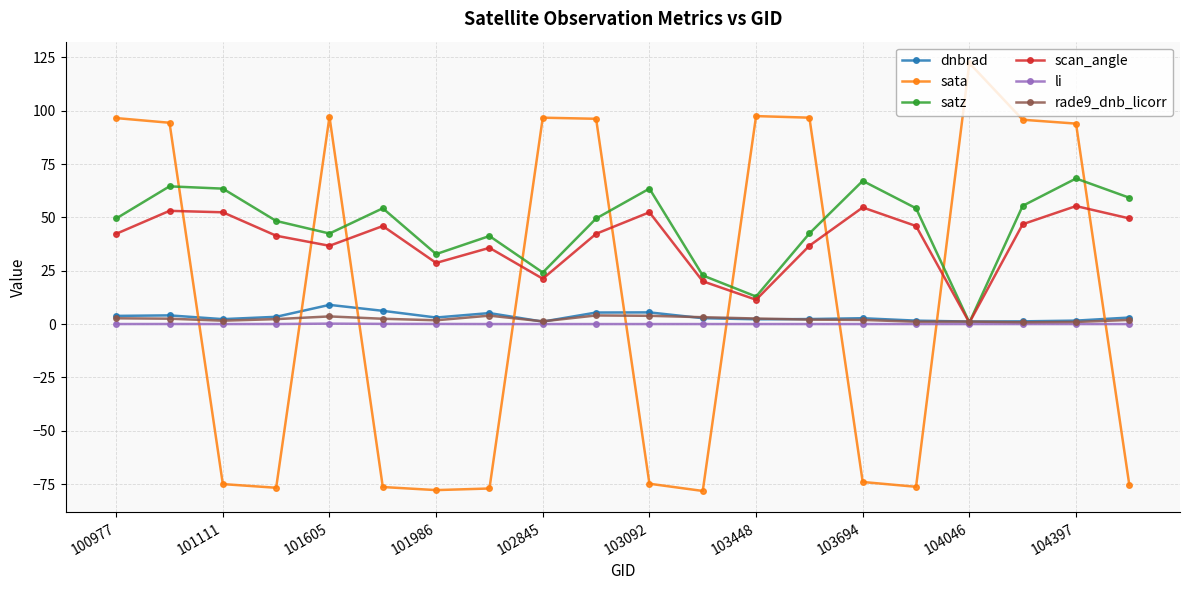

What is the value of the satz point at the 2nd from the left?

64.6